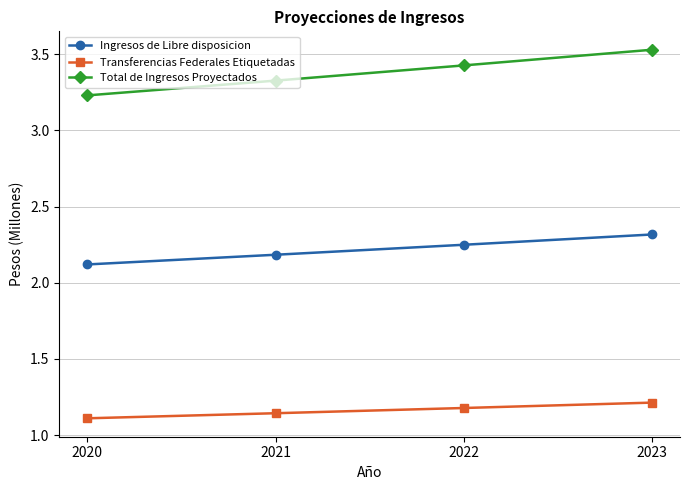

Which label corresponds to the largest value in the chart?

2023